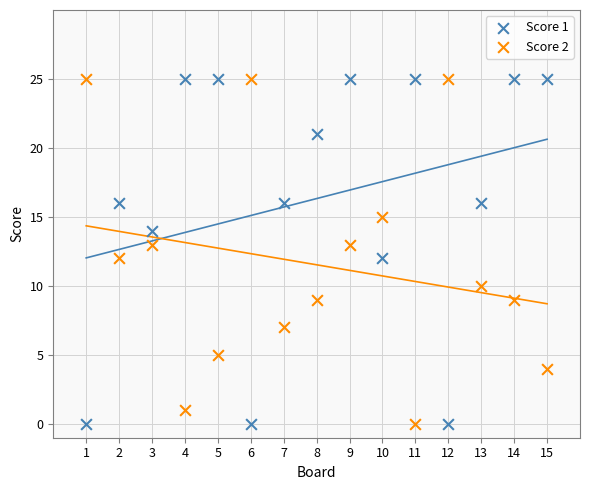

What is the X range (max minus min) for the scatter plot?

14